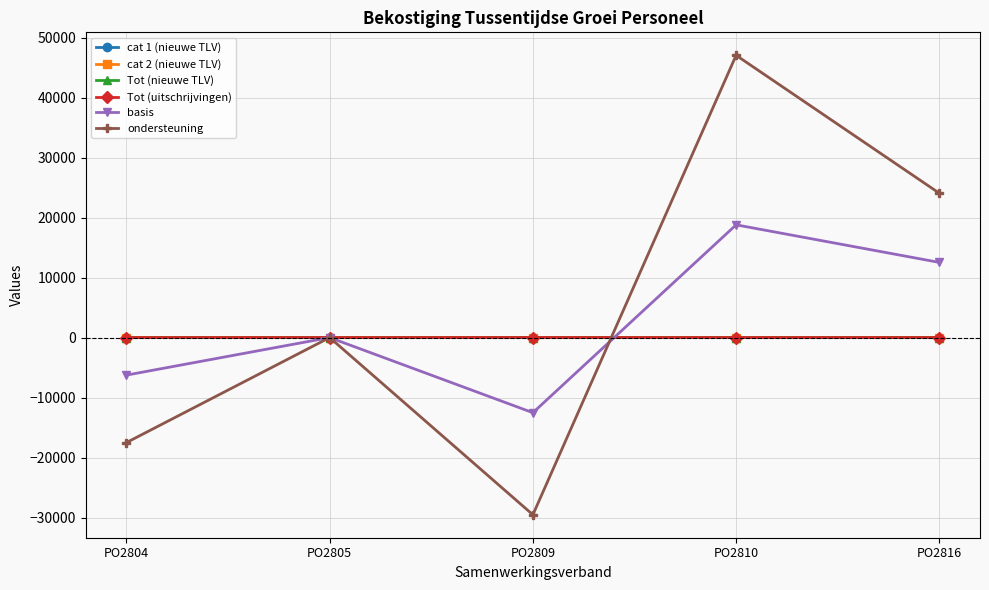

Which series has the widest spread of values?

ondersteuning